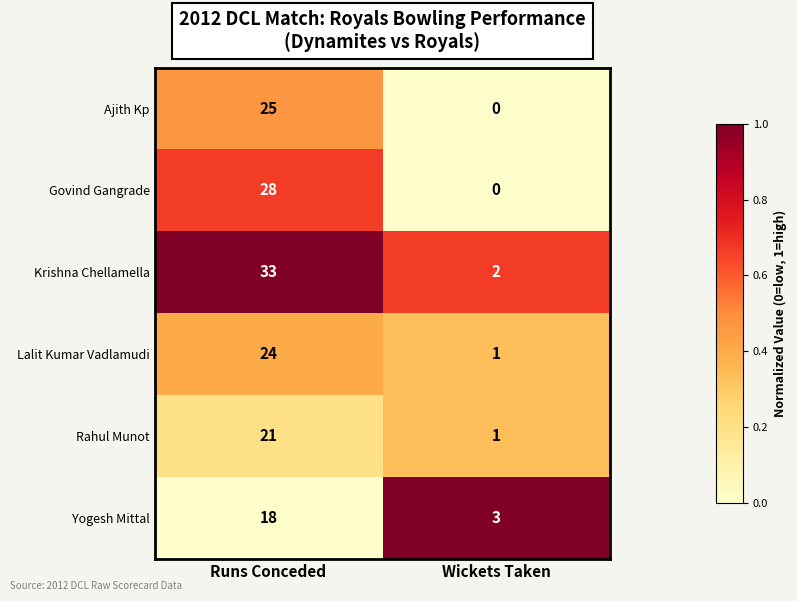

Is it true that Govind Gangrade equals 0 at Wickets Taken?

True